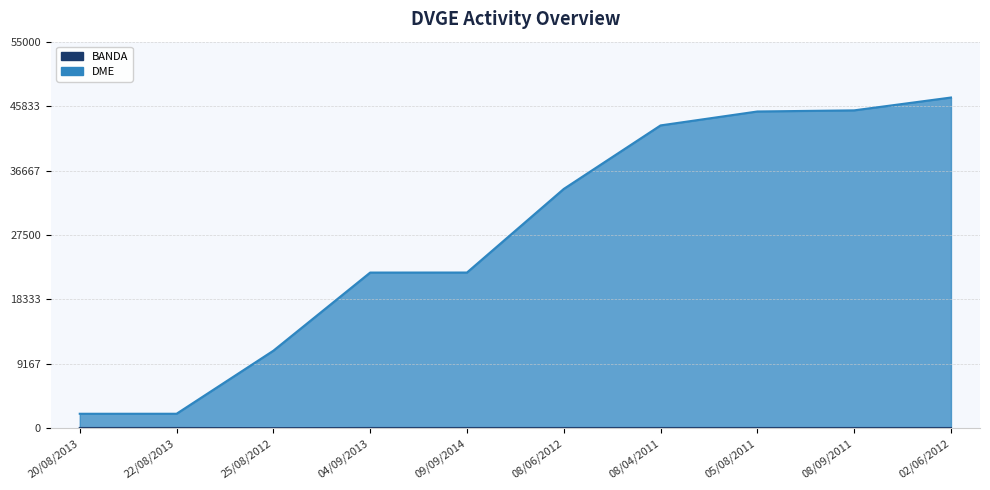

Reading left to right, list all the values displayed in this chart.

BANDA: 40	40	20	40	40	40	40	40	40	40
DME: 2063	2066	11035	22152	22157	34051	43087	45067	45229	47054